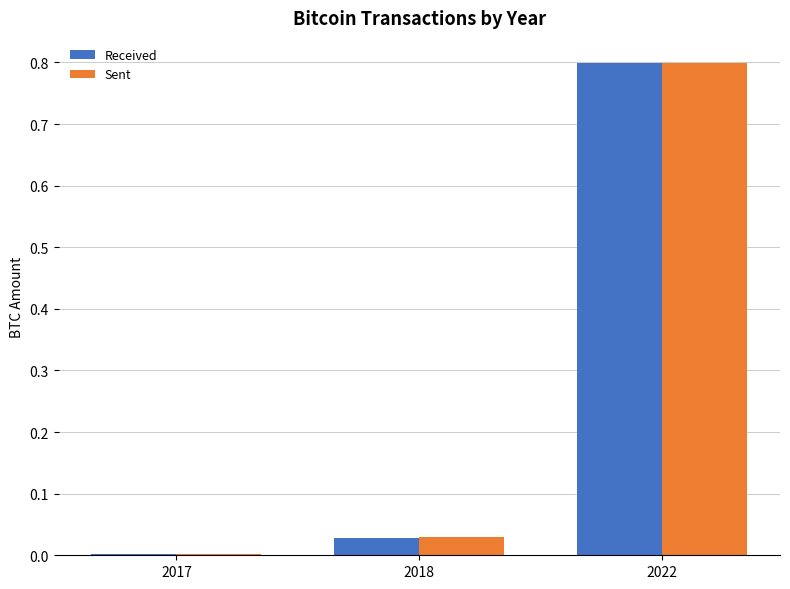

How many series are shown in this chart?

2